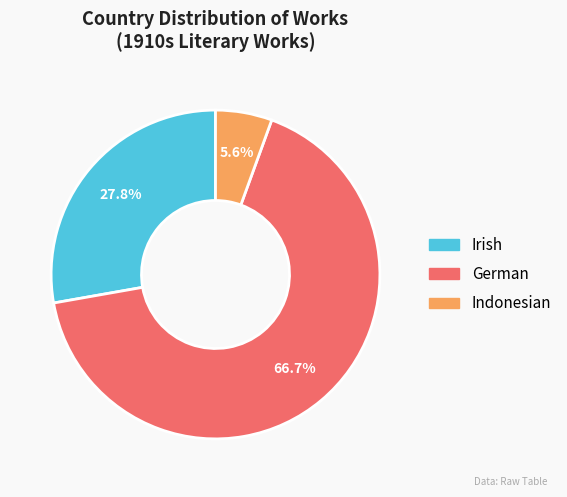

Count the number of slices in the pie.

3